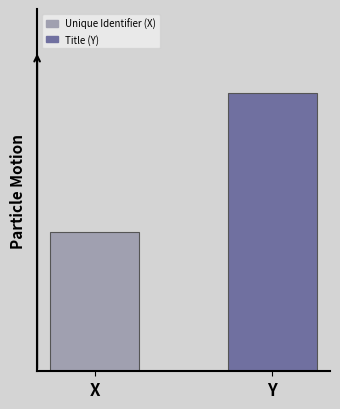

The value at Y is 2. True or false?

True